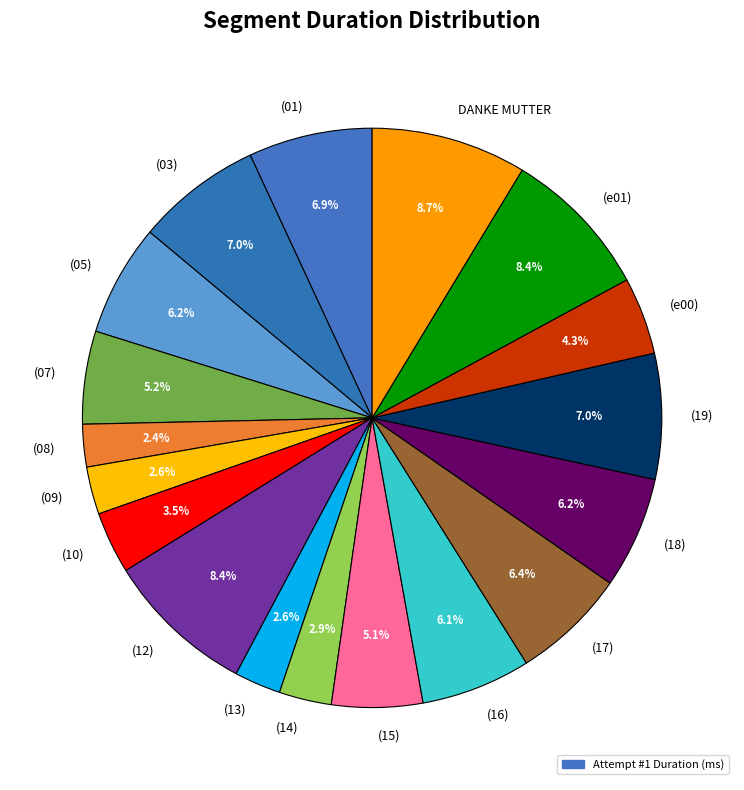

To the nearest percent, what is the average slice percentage?

6%